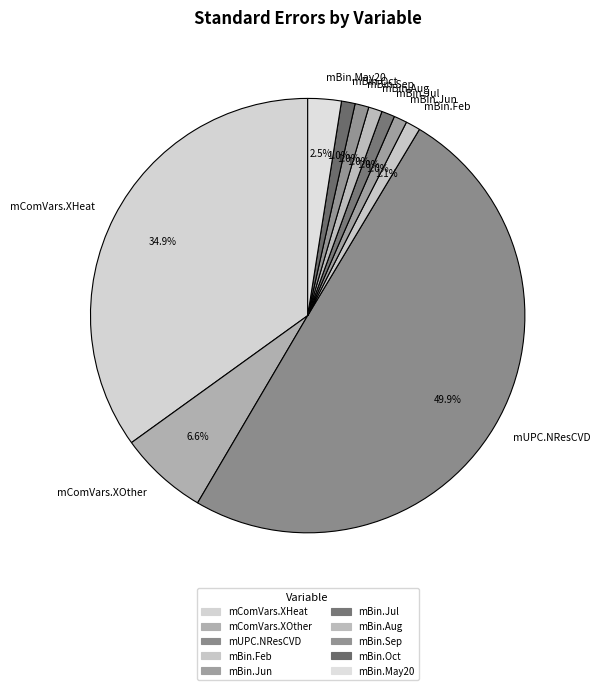

Is mBin.Aug the majority of the pie?

No